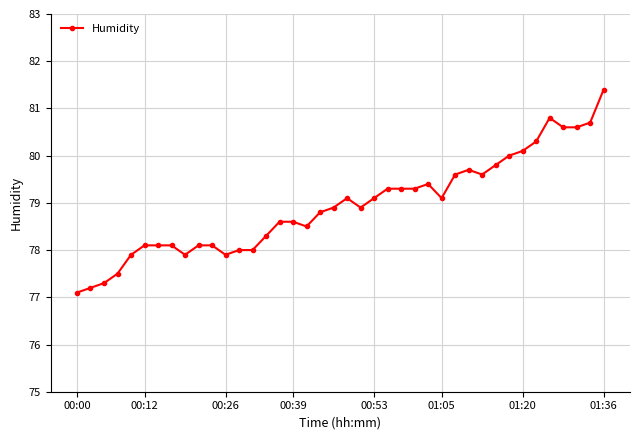

What is the value of the 14th point from the left?

78.0